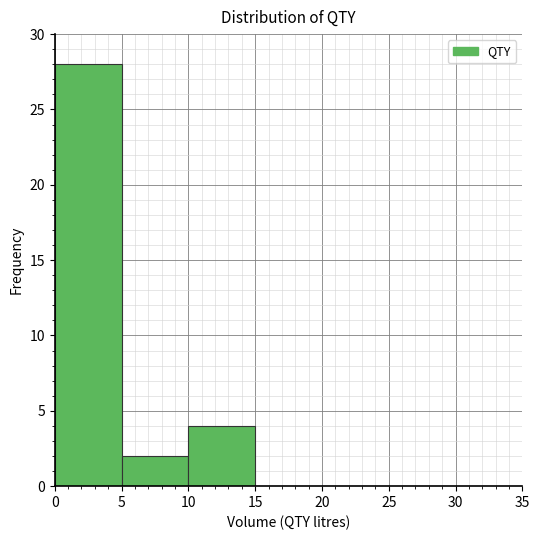

What is the height of the bar covering 0 to 5 on the x-axis? The values are not printed on the chart, so give them approximately, as read against the axis.

28